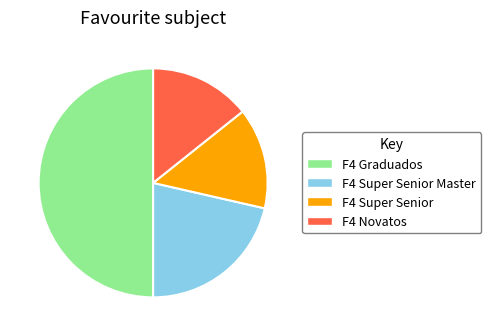

Count the number of slices in the pie.

4